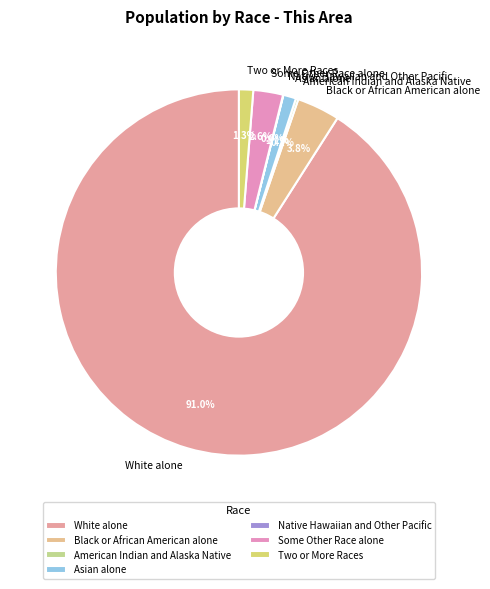

Is there any slice that represents more than half of the pie?

Yes